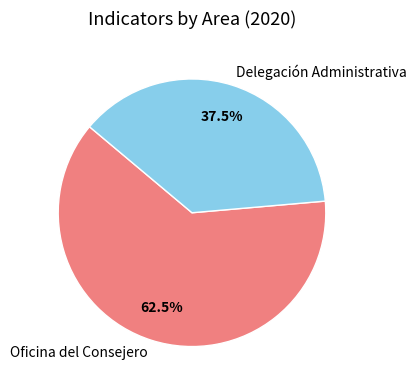

Count the number of slices in the pie.

2